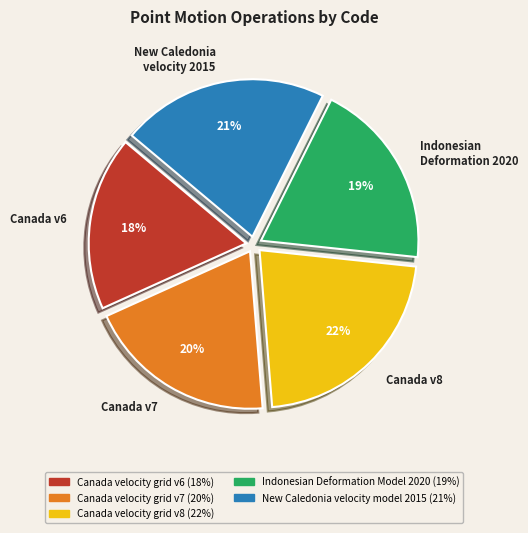

Combined, do New Caledonia velocity 2015 and Indonesian Deformation 2020 account for over 50%?

No